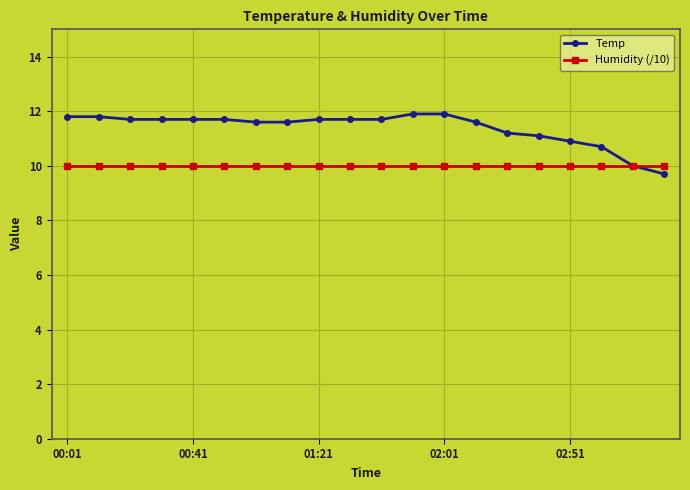

Which series has the widest spread of values?

Temp